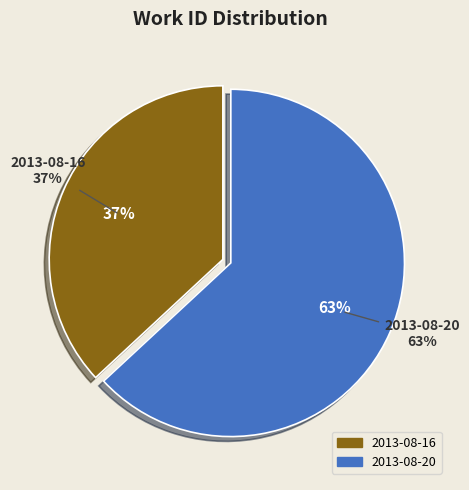

What is the smallest slice in the pie chart?

2013-08-16